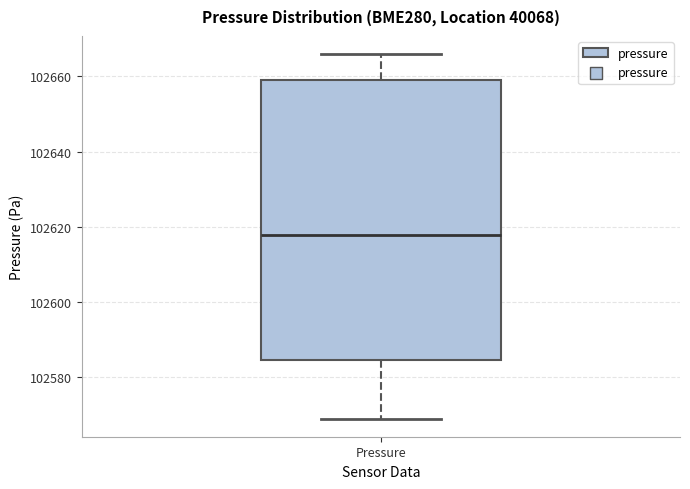

Where does the median line of the box for Pressure sit on the y-axis? The values are not printed on the chart, so give them approximately, as read against the axis.

102618